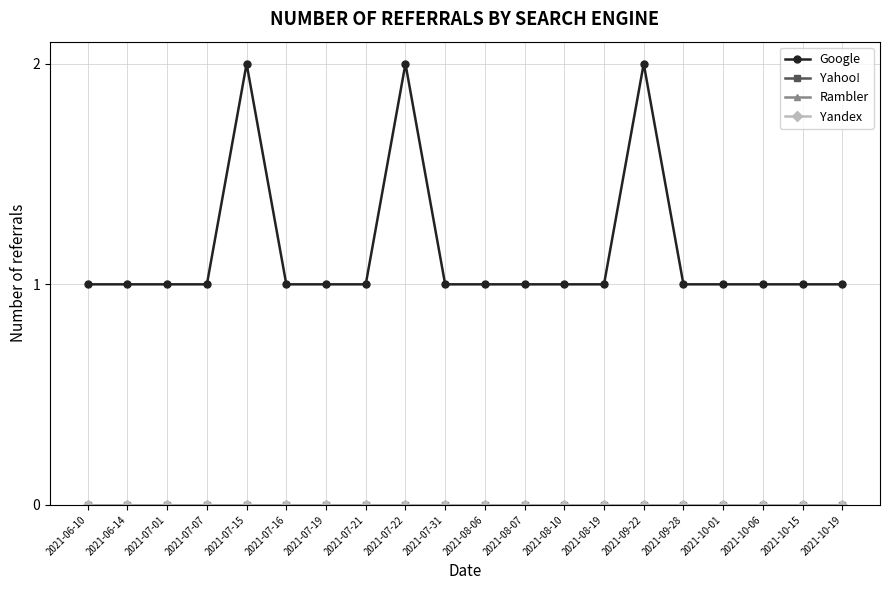

Does the chart have visible grid lines?

Yes